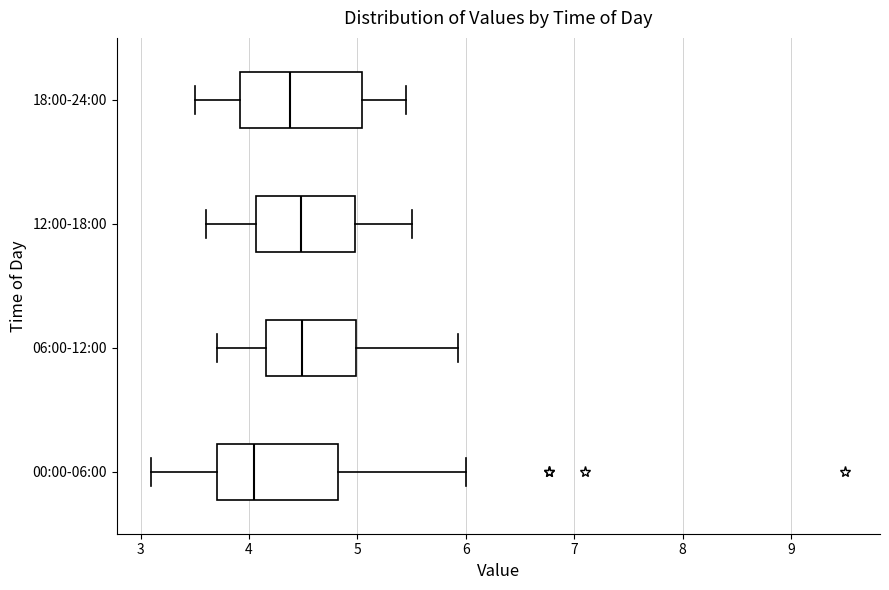

Reading bottom to top, transcribe this box plot: for each box, give where its median line is, the range the box spans, and where its two whiskers end, as read against the x-axis. The values are not printed on the chart, so give them approximately, as read against the axis.

00:00-06:00: median 4.1, box 3.7 to 4.8, whiskers 3.1 to 6.0
06:00-12:00: median 4.5, box 4.2 to 5.0, whiskers 3.7 to 5.9
12:00-18:00: median 4.5, box 4.1 to 5.0, whiskers 3.6 to 5.5
18:00-24:00: median 4.4, box 3.9 to 5.0, whiskers 3.5 to 5.5